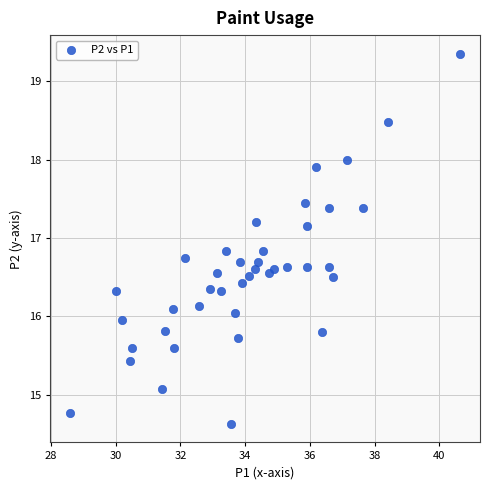

What is the range of Y values (max minus min)?

4.7